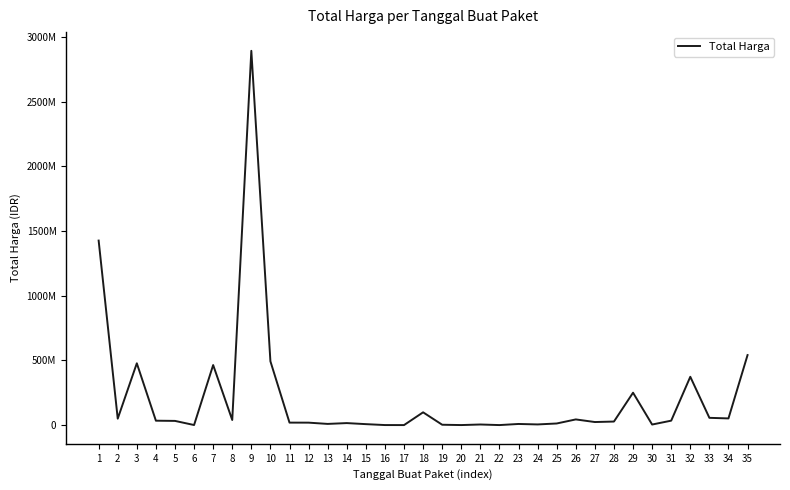

Does the chart have visible grid lines?

No